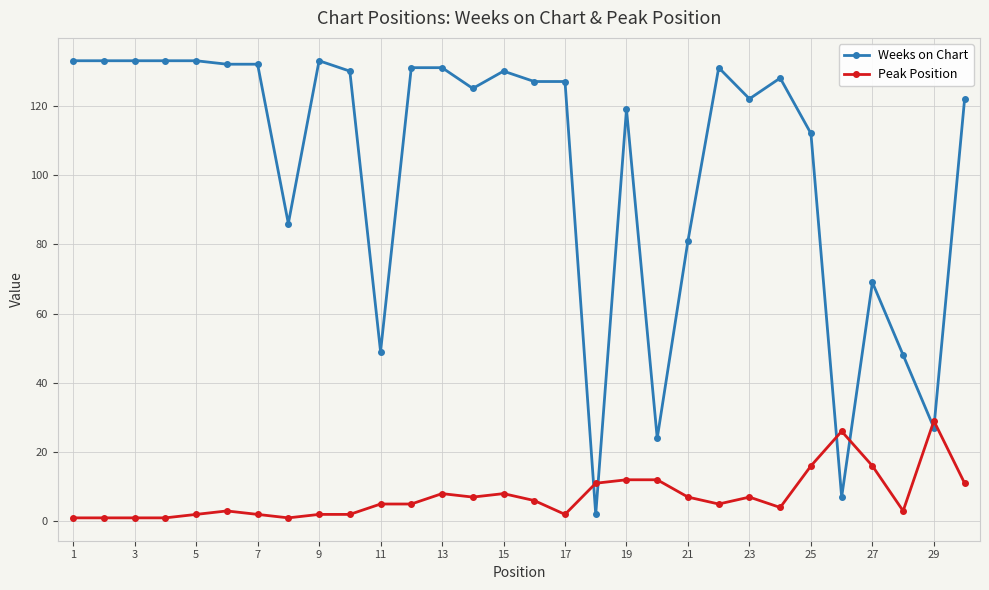

Reading left to right, extract all data points from this chart.

Weeks on Chart: 133	133	133	133	133	132	132	86	133	130	49	131	131	125	130	127	127	2	119	24	81	131	122	128	112	7	69	48	27	122
Peak Position: 1	1	1	1	2	3	2	1	2	2	5	5	8	7	8	6	2	11	12	12	7	5	7	4	16	26	16	3	29	11